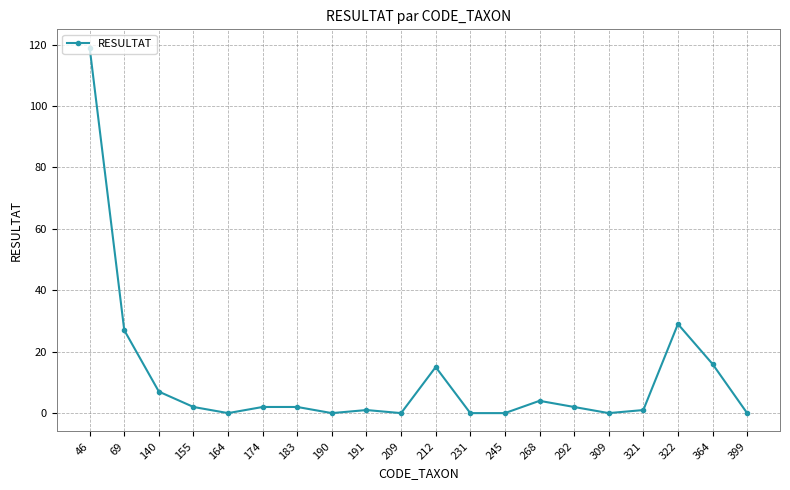

Between 46 and 321, which is larger?

46